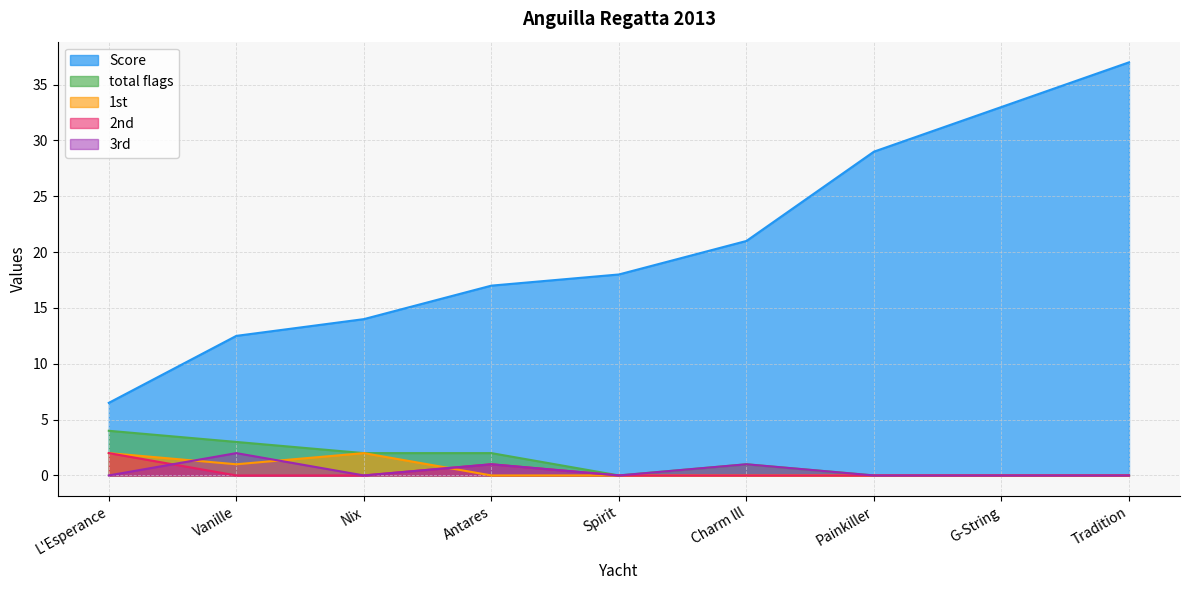

Is it true that Score equals 66.0 at Tradition?

False